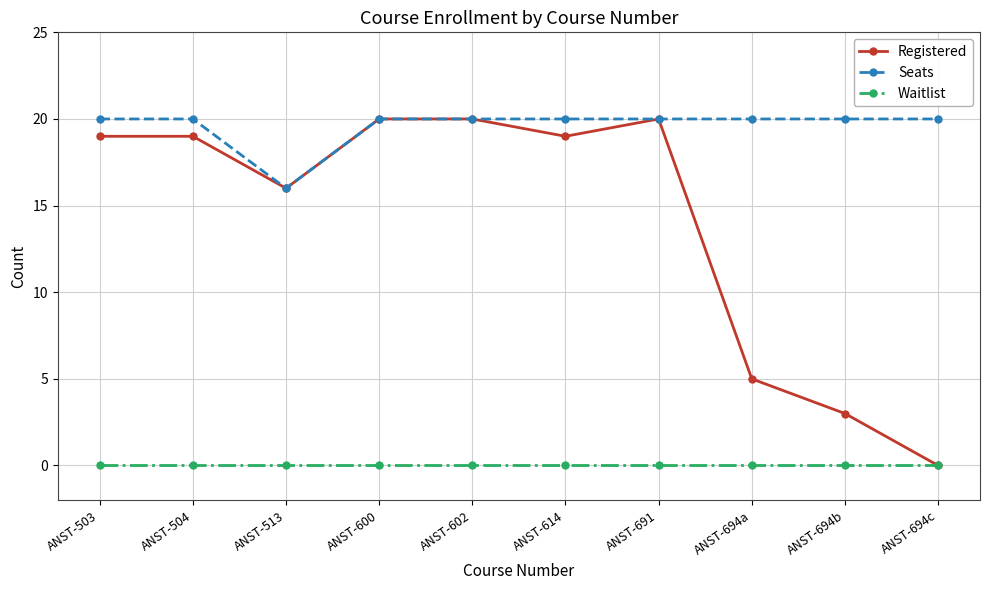

Between ANST-600 and ANST-694c, which series saw the biggest shift?

Registered